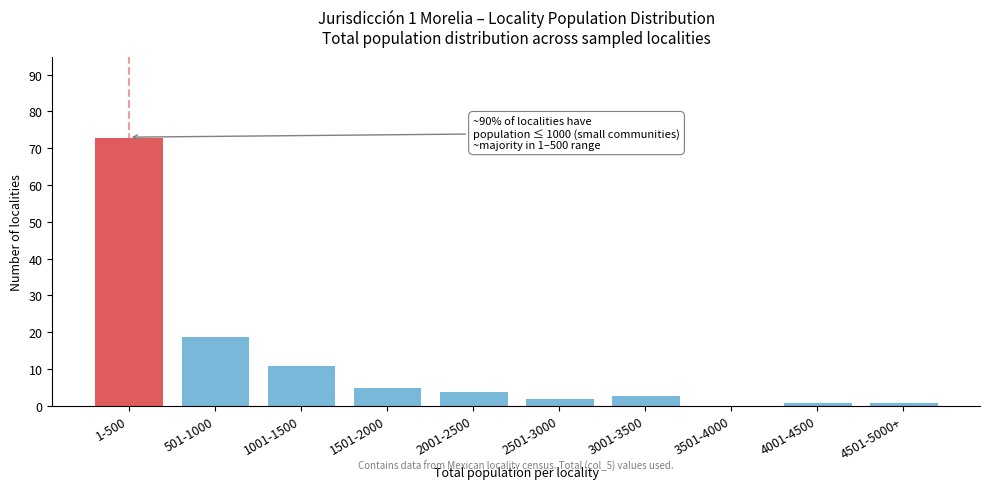

Reading right to left, what are all the values shown in this chart?

4501-5000+=1	4001-4500=1	3501-4000=0	3001-3500=3	2501-3000=2	2001-2500=4	1501-2000=5	1001-1500=11	501-1000=19	1-500=73